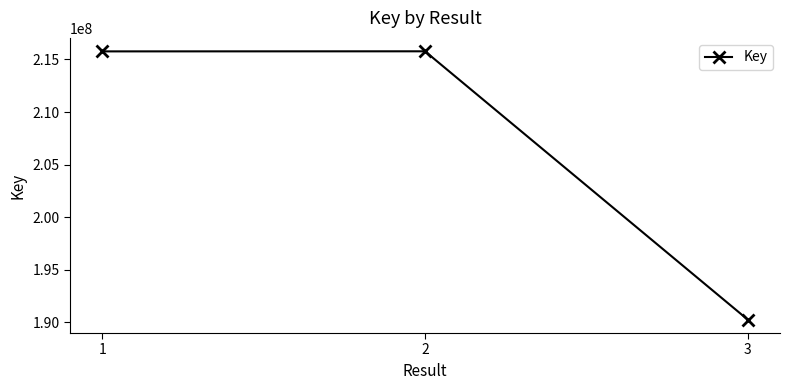

How many data points does each series have?

3